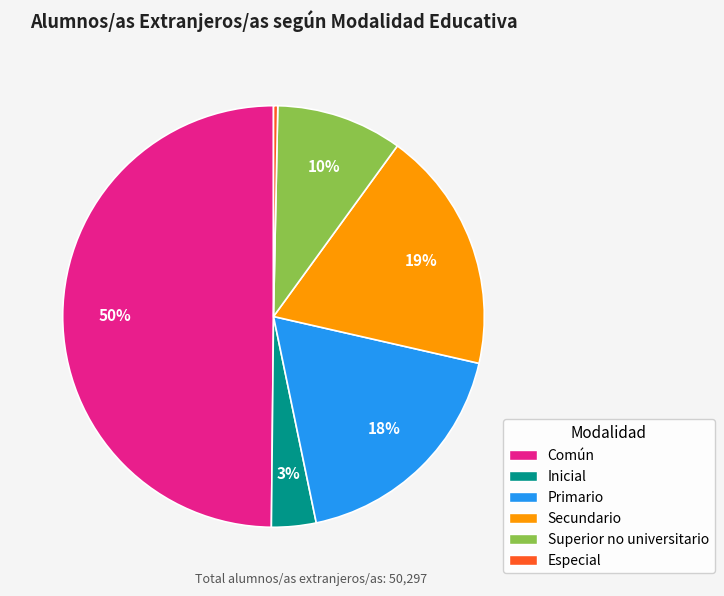

The Primario slice represents 18% of the pie. True or false?

True